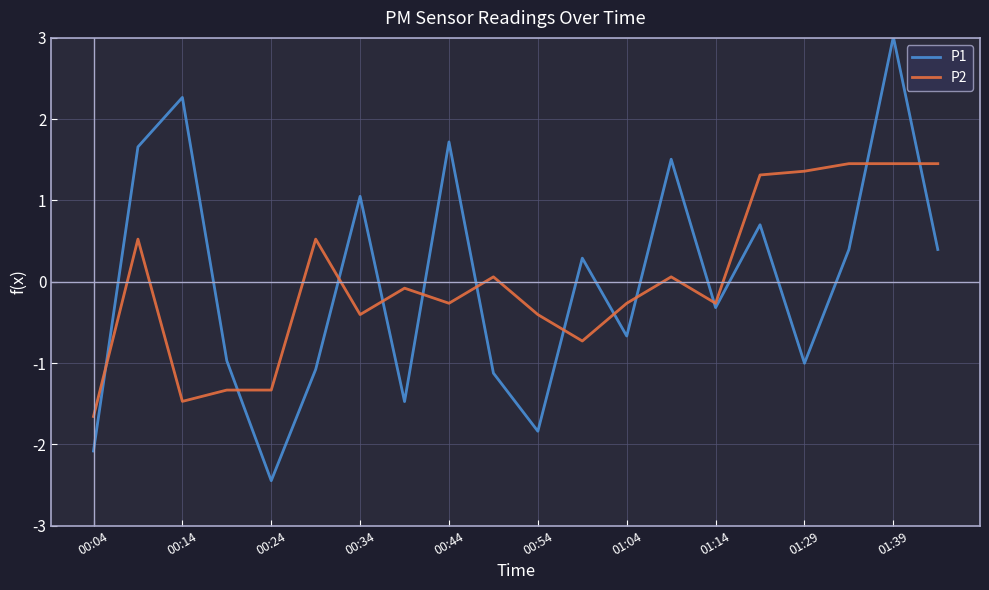

In P1, how many points are lower than both neighbors (excluding endpoints)?

6